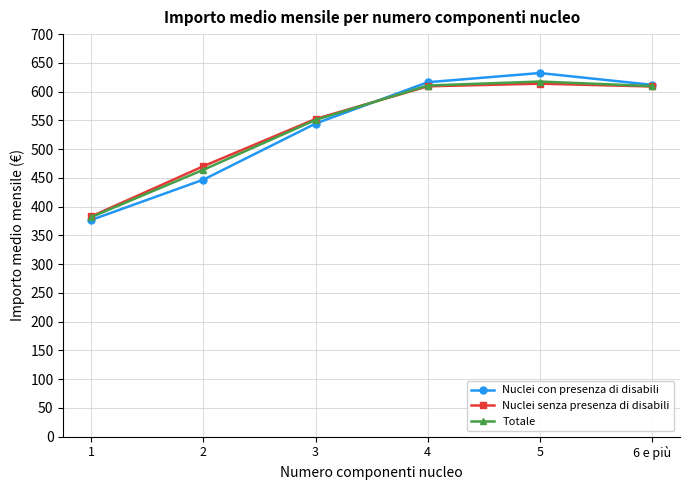

What is the highest value of the Nuclei con presenza di disabili series?

632.3